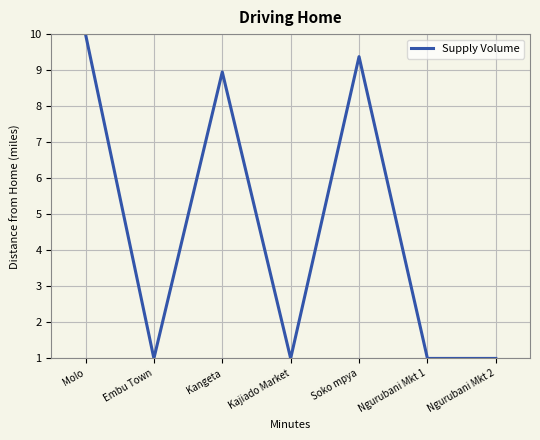

What is the minimum value shown in the chart?

1.0